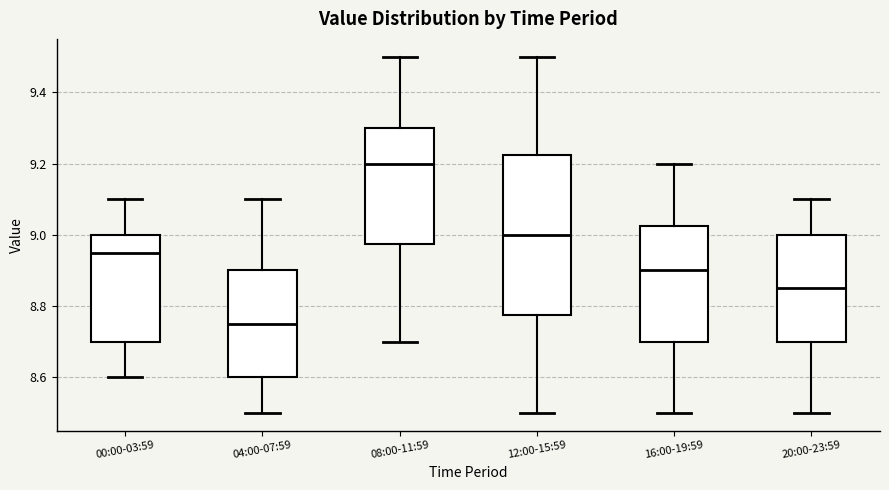

Which box is the tallest, from its lower edge to its upper edge?

12:00-15:59